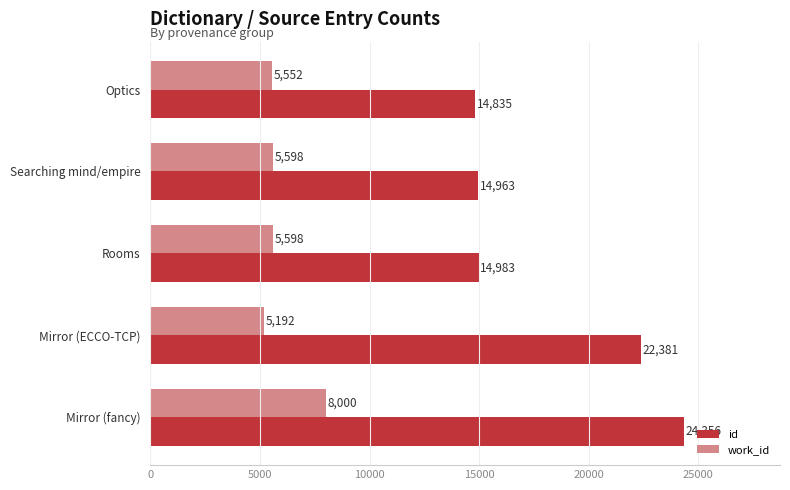

What value does the work_id series have at Searching mind/empire?

5598